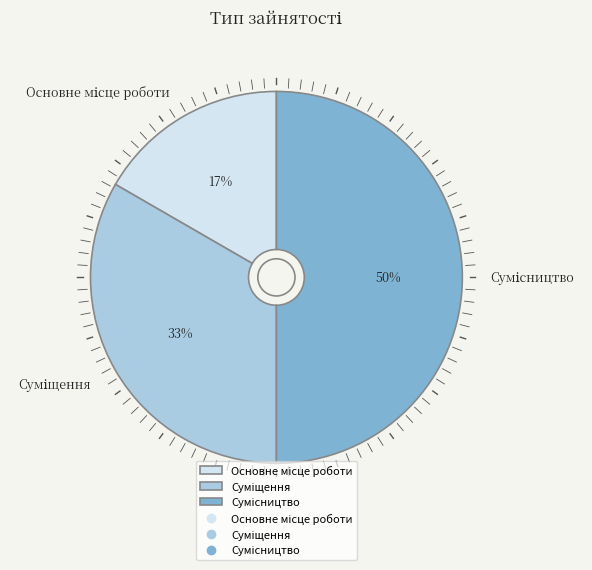

How many slices are in this pie chart?

3